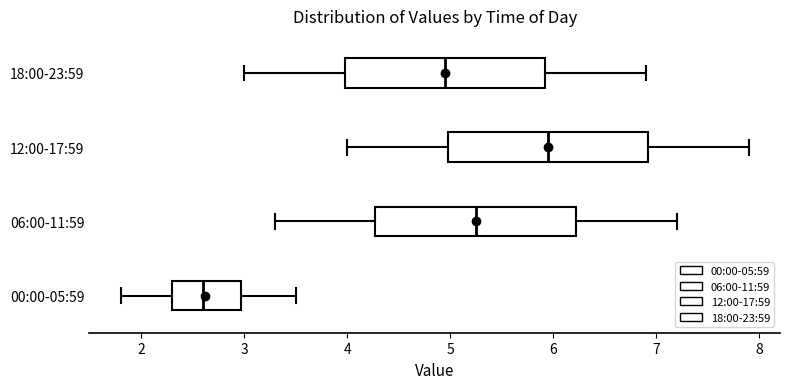

Reading bottom to top, read every box against the x-axis: the position of its median line, the range the box covers, and the ends of its whiskers. The values are not printed on the chart, so give them approximately, as read against the axis.

00:00-05:59: median 2.6, box 2.3 to 3.0, whiskers 1.8 to 3.5
06:00-11:59: median 5.3, box 4.3 to 6.2, whiskers 3.3 to 7.2
12:00-17:59: median 6.0, box 5.0 to 6.9, whiskers 4.0 to 7.9
18:00-23:59: median 5.0, box 4.0 to 5.9, whiskers 3.0 to 6.9